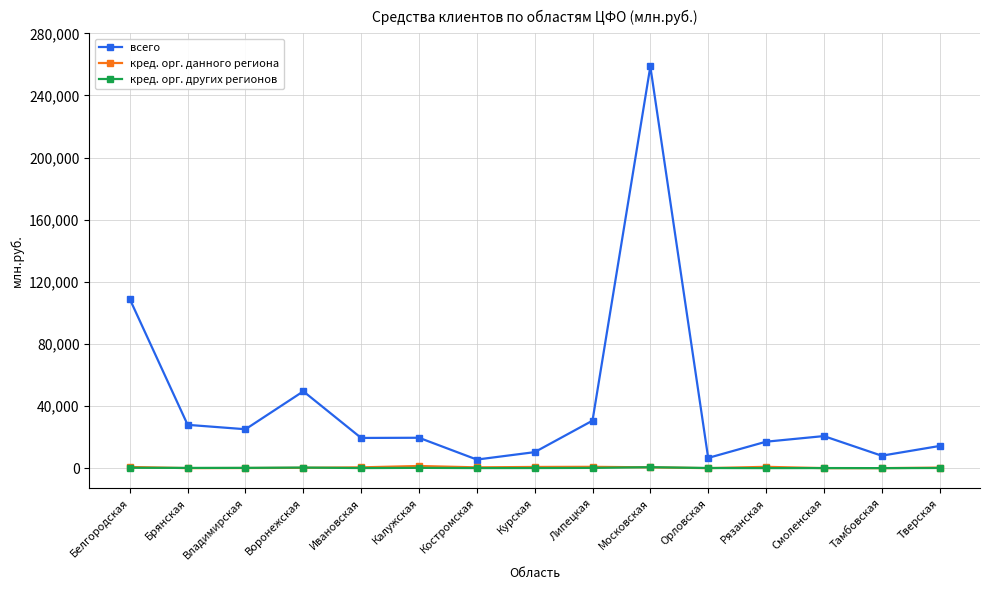

How many categories are shown in the chart?

15